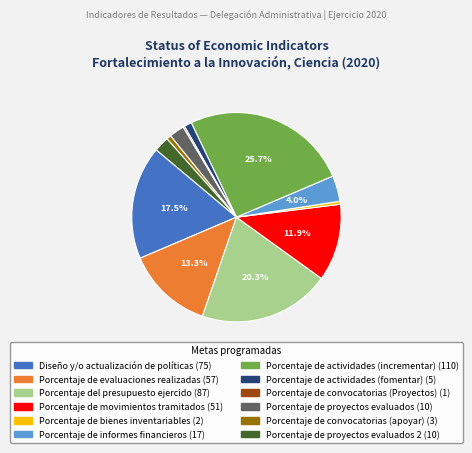

Does any single category account for the majority?

No